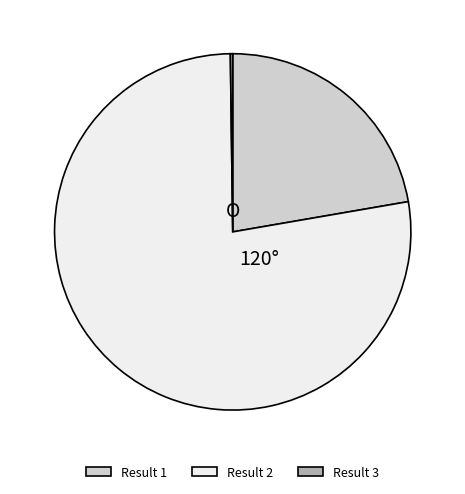

The Result 2 slice represents 85% of the pie. True or false?

False